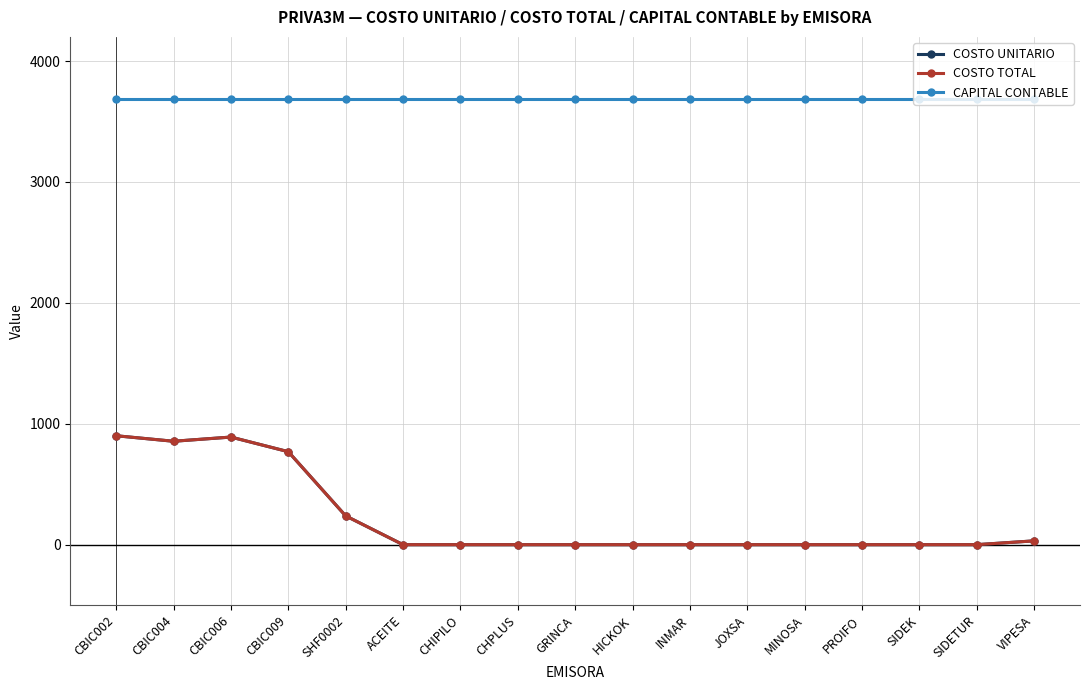

Reading right to left, extract all data points from this chart.

COSTO UNITARIO: 31.5	0.0	0.0	0.0	0.0	0.0	0.0	0.0	0.0	0.0	0.0	0.0	238.2	769.1	890.0	855.3	900.9
COSTO TOTAL: 31.5	0.0	0.0	0.0	0.0	0.0	0.0	0.0	0.0	0.0	0.0	0.0	238.2	769.1	890.0	855.3	900.9
CAPITAL CONTABLE: 3684.9	3684.9	3684.9	3684.9	3684.9	3684.9	3684.9	3684.9	3684.9	3684.9	3684.9	3684.9	3684.9	3684.9	3684.9	3684.9	3684.9